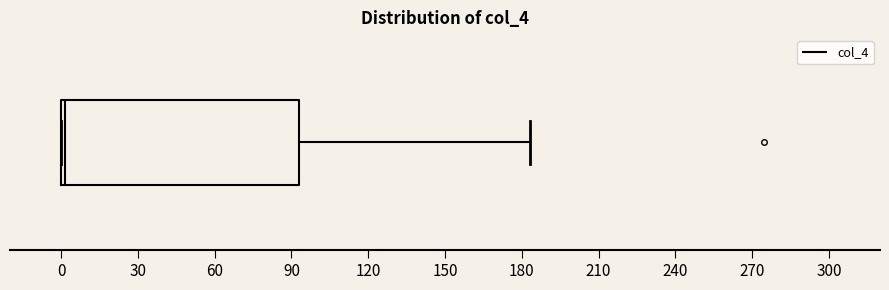

Where is the left edge of the box on the x-axis? The values are not printed on the chart, so give them approximately, as read against the axis.

0